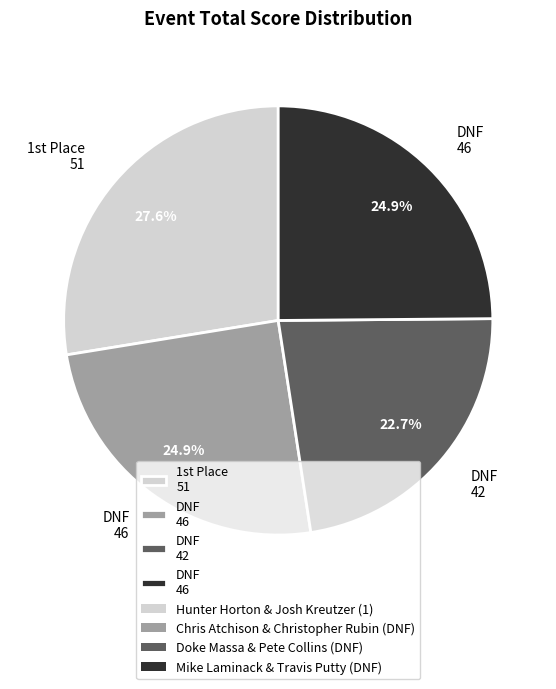

Is there a majority slice in this chart?

No